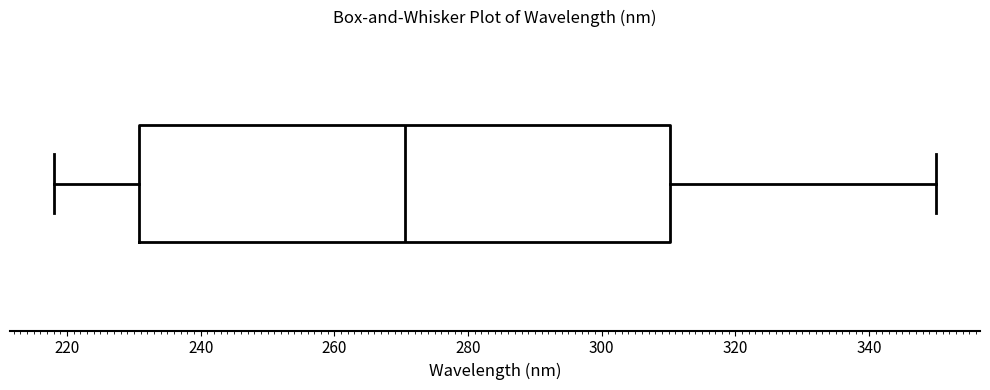

Read this box plot against the x-axis: the position of the median line, the range covered by the box, and the ends of both whiskers. The values are not printed on the chart, so give them approximately, as read against the axis.

median 270, box 230 to 310, whiskers 218 to 350